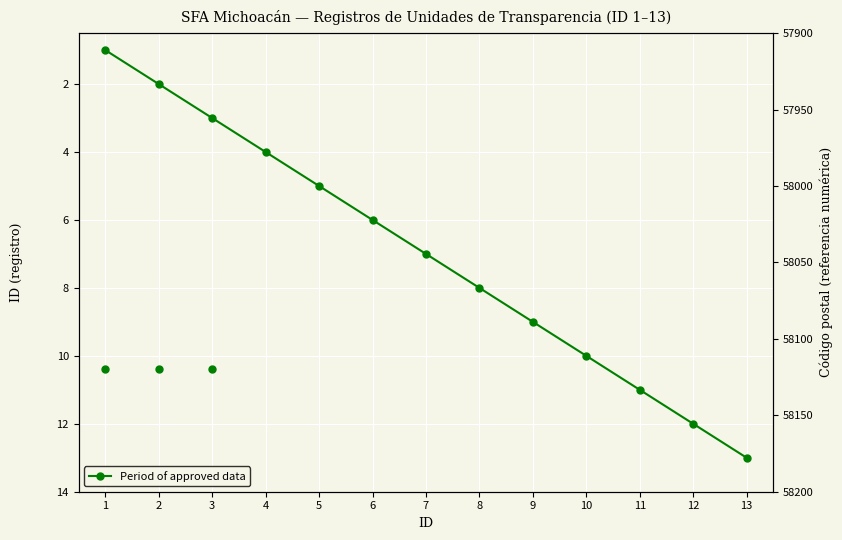

What is the greatest value displayed?

13